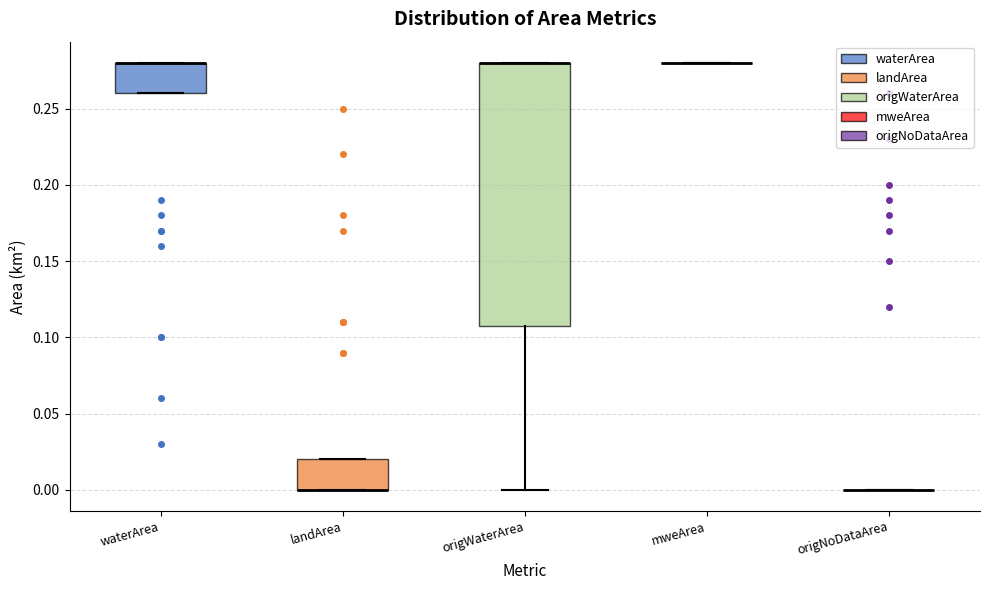

Reading left to right, read every box against the y-axis: the position of its median line, the range the box covers, and the ends of its whiskers. The values are not printed on the chart, so give them approximately, as read against the axis.

waterArea: median 0.28 (drawn on the box's upper edge), box 0.26 to 0.28, whiskers 0.26 to 0.28
landArea: median 0.00 (drawn on the box's lower edge), box 0.00 to 0.02, whiskers 0.00 to 0.02
origWaterArea: median 0.28 (drawn on the box's upper edge), box 0.11 to 0.28, whiskers 0.00 to 0.28
mweArea: box collapsed to a line at 0.28, whiskers 0.28 to 0.28
origNoDataArea: box collapsed to a line at 0.00, whiskers 0.00 to 0.00